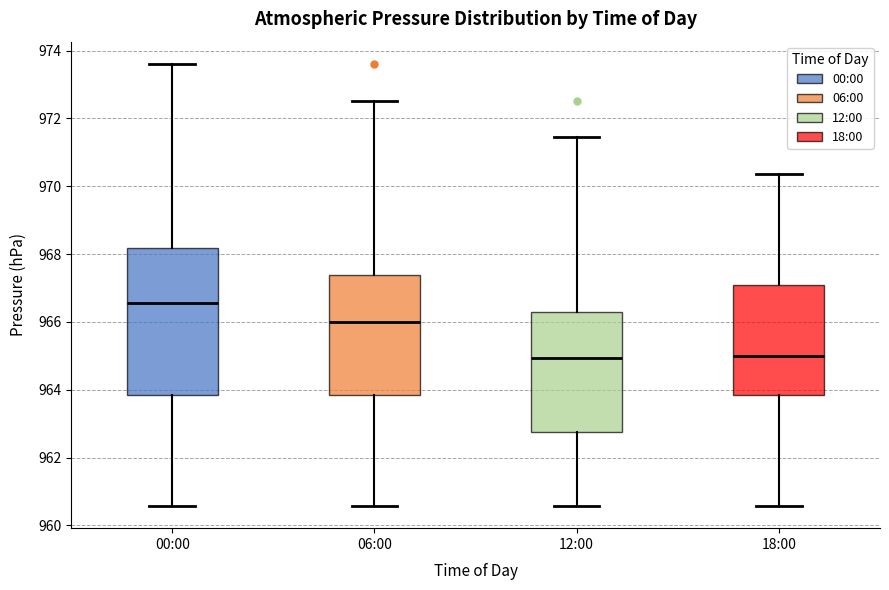

Where does the upper whisker of the box for 00:00 end on the y-axis? The values are not printed on the chart, so give them approximately, as read against the axis.

973.6